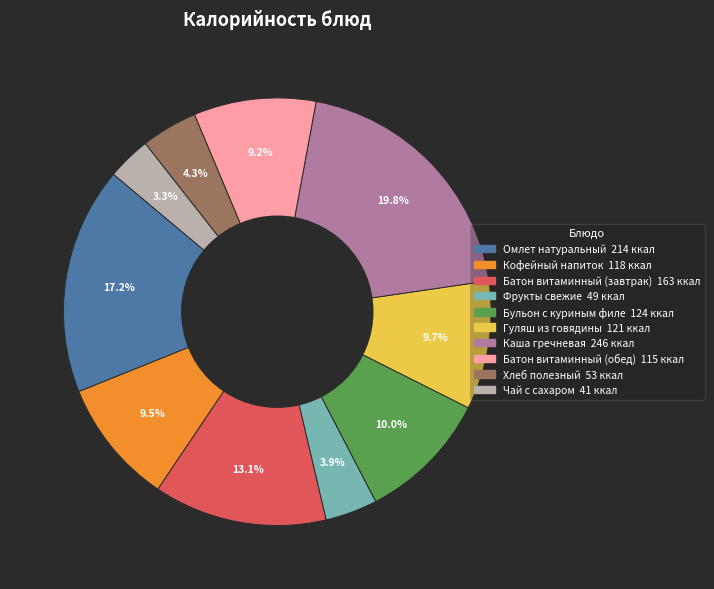

To the nearest percent, what is the difference between the Гуляш из говядины and Батон витаминный (завтрак) slice percentages?

3%